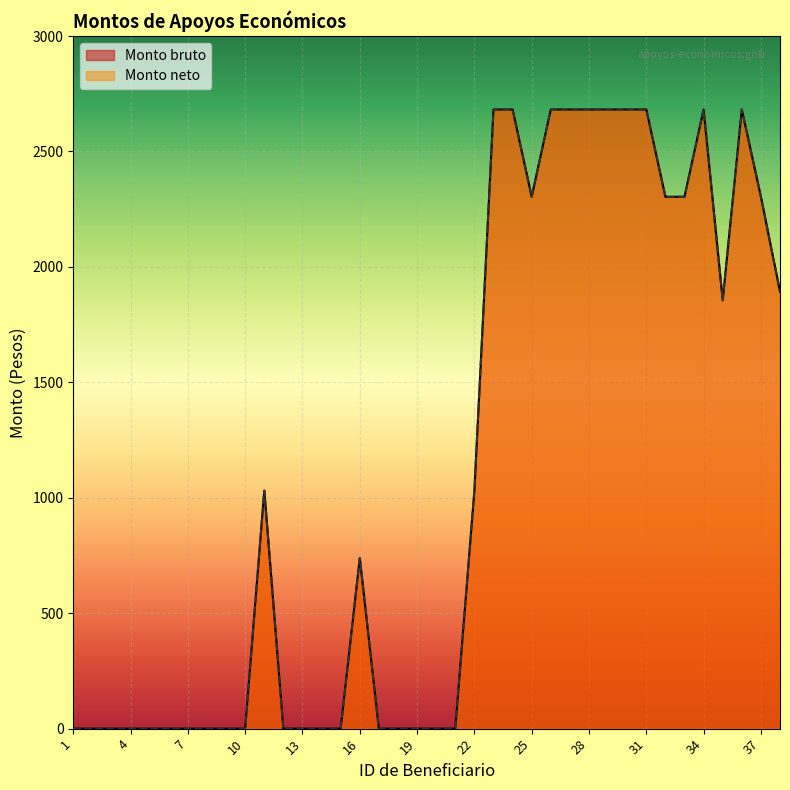

Where does the Monto bruto series first go above 738?

11